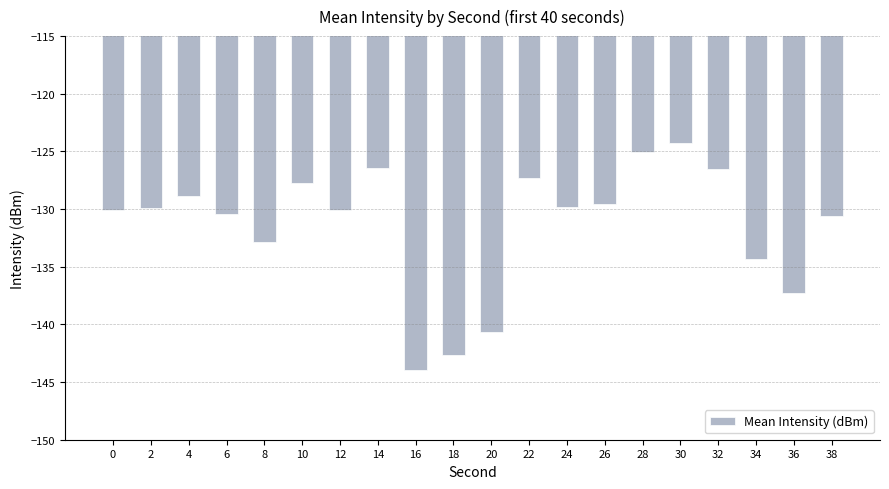

Between 38 and 2, which is larger?

2